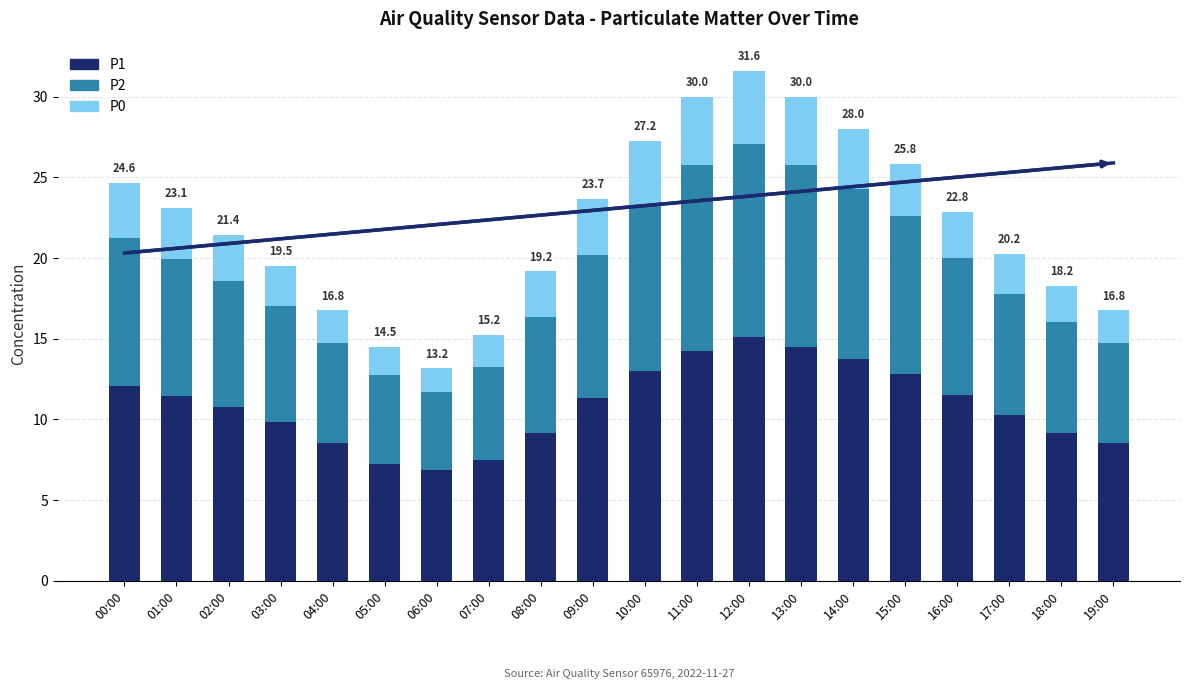

What is the total value across all series at 16:00?

22.8